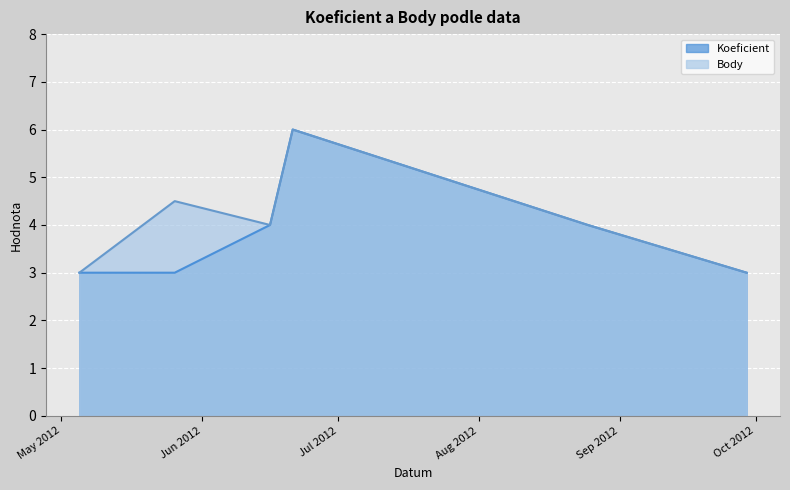

Which category has the highest value in the Koeficient series?

2012-06-21